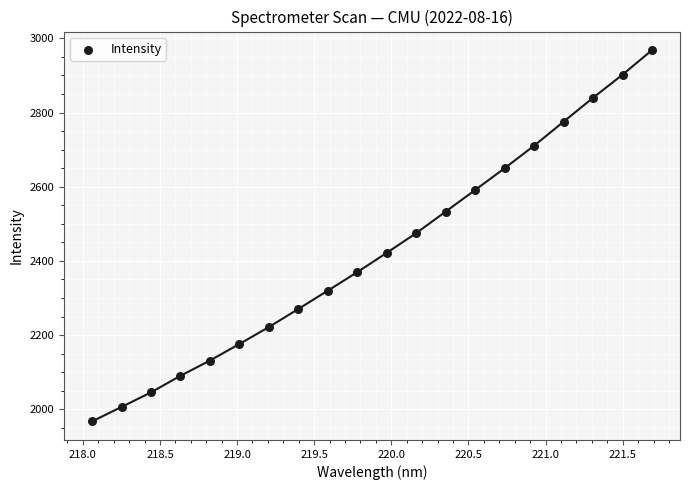

What is the range of X values (max minus min)?

3.6